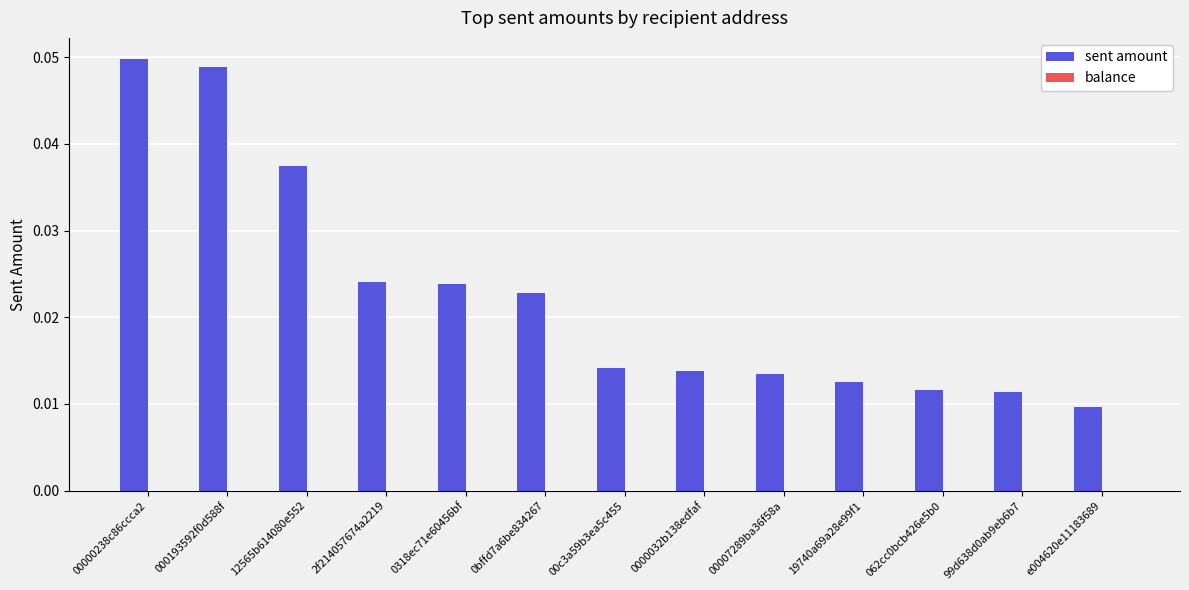

What position from the left is 19740a69a28e99f1?

10